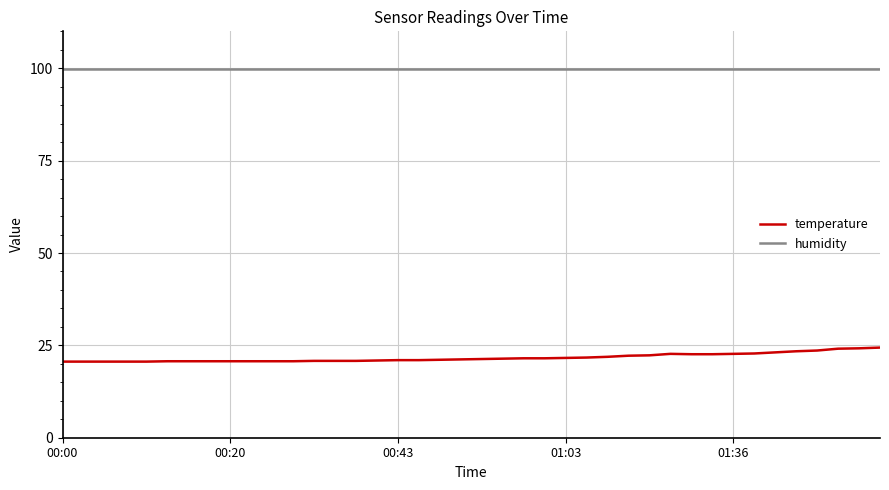

How many lines are shown in the chart?

2